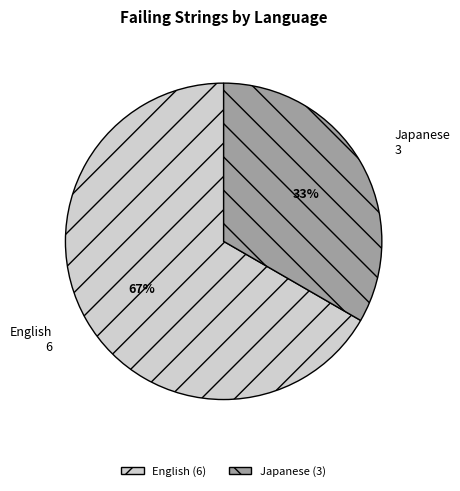

Does any single category account for the majority?

Yes